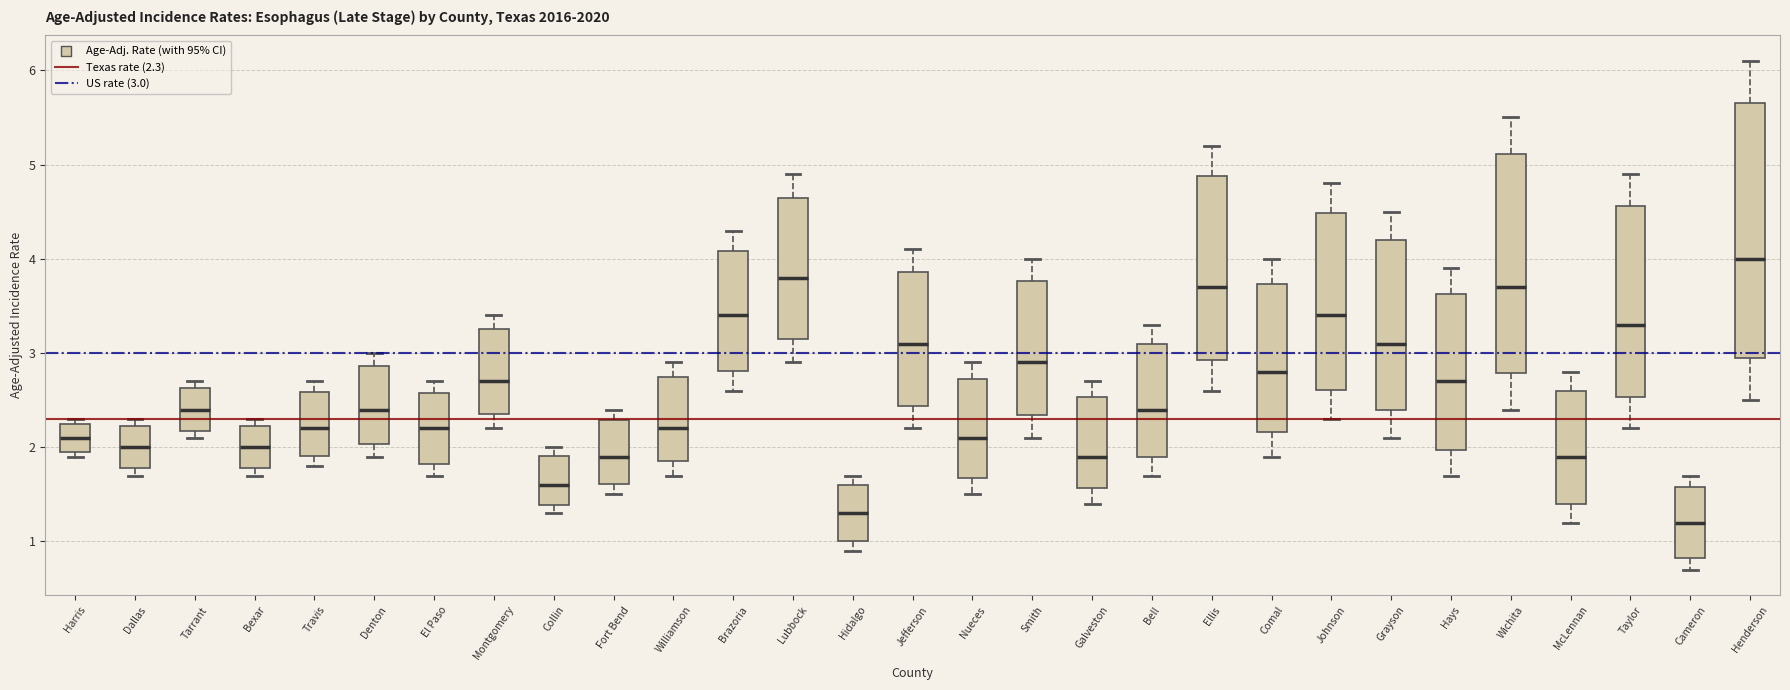

Reading left to right, read every box against the y-axis: the position of its median line, the range the box covers, and the ends of its whiskers. The values are not printed on the chart, so give them approximately, as read against the axis.

Harris: median 2.1, box 2.0 to 2.3, whiskers 1.9 to 2.3 (just above the box's upper edge)
Dallas: median 2.0, box 1.8 to 2.2, whiskers 1.7 to 2.3
Tarrant: median 2.4, box 2.2 to 2.6, whiskers 2.1 to 2.7
Bexar: median 2.0, box 1.8 to 2.2, whiskers 1.7 to 2.3
Travis: median 2.2, box 1.9 to 2.6, whiskers 1.8 to 2.7
Denton: median 2.4, box 2.0 to 2.9, whiskers 1.9 to 3.0
El Paso: median 2.2, box 1.8 to 2.6, whiskers 1.7 to 2.7
Montgomery: median 2.7, box 2.4 to 3.3, whiskers 2.2 to 3.4
Collin: median 1.6, box 1.4 to 1.9, whiskers 1.3 to 2.0
Fort Bend: median 1.9, box 1.6 to 2.3, whiskers 1.5 to 2.4
Williamson: median 2.2, box 1.9 to 2.8, whiskers 1.7 to 2.9
Brazoria: median 3.4, box 2.8 to 4.1, whiskers 2.6 to 4.3
Lubbock: median 3.8, box 3.2 to 4.7, whiskers 2.9 to 4.9
Hidalgo: median 1.3, box 1.0 to 1.6, whiskers 0.9 to 1.7
Jefferson: median 3.1, box 2.4 to 3.9, whiskers 2.2 to 4.1
Nueces: median 2.1, box 1.7 to 2.7, whiskers 1.5 to 2.9
Smith: median 2.9, box 2.3 to 3.8, whiskers 2.1 to 4.0
Galveston: median 1.9, box 1.6 to 2.5, whiskers 1.4 to 2.7
Bell: median 2.4, box 1.9 to 3.1, whiskers 1.7 to 3.3
Ellis: median 3.7, box 2.9 to 4.9, whiskers 2.6 to 5.2
Comal: median 2.8, box 2.2 to 3.7, whiskers 1.9 to 4.0
Johnson: median 3.4, box 2.6 to 4.5, whiskers 2.3 to 4.8
Grayson: median 3.1, box 2.4 to 4.2, whiskers 2.1 to 4.5
Hays: median 2.7, box 2.0 to 3.6, whiskers 1.7 to 3.9
Wichita: median 3.7, box 2.8 to 5.1, whiskers 2.4 to 5.5
McLennan: median 1.9, box 1.4 to 2.6, whiskers 1.2 to 2.8
Taylor: median 3.3, box 2.5 to 4.6, whiskers 2.2 to 4.9
Cameron: median 1.2, box 0.8 to 1.6, whiskers 0.7 to 1.7
Henderson: median 4.0, box 3.0 to 5.7, whiskers 2.5 to 6.1